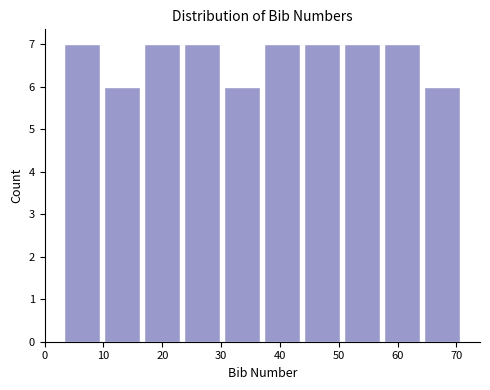

Reading left to right, transcribe this chart: for each bar, give the range it covers on the x-axis and its height. Neither the bar edges nor the heights are printed on the chart, so give them approximately, as read against the axes.

3.0 to 9.8: 7
9.8 to 16.6: 6
16.6 to 23.4: 7
23.4 to 30.2: 7
30.2 to 37.0: 6
37.0 to 43.8: 7
43.8 to 50.6: 7
50.6 to 57.4: 7
57.4 to 64.2: 7
64.2 to 71.0: 6